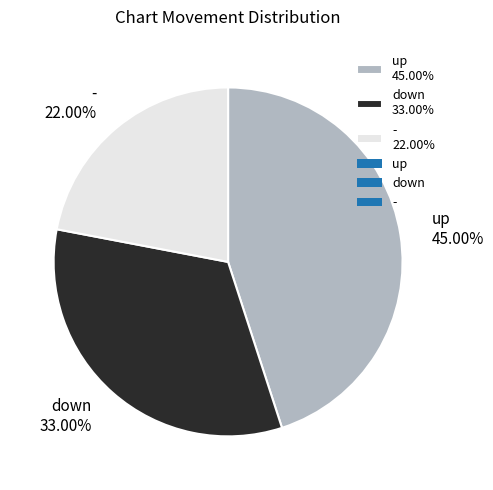

Is there any slice that represents more than half of the pie?

No